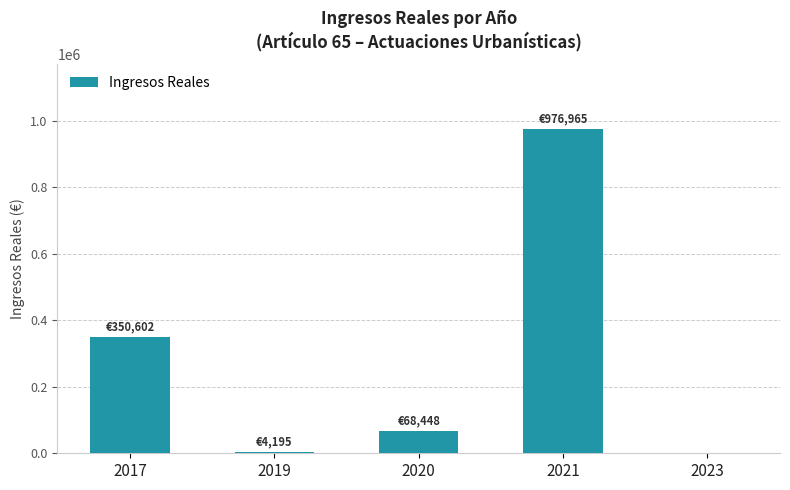

What is the sum of all values?

1400210.9